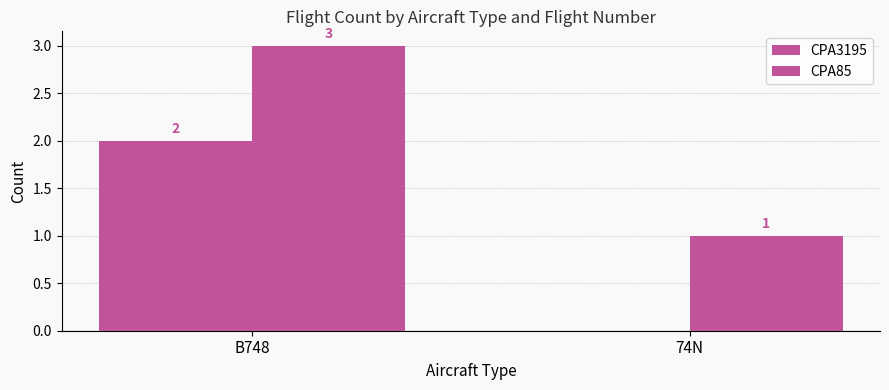

How many distinct data groups are displayed?

2